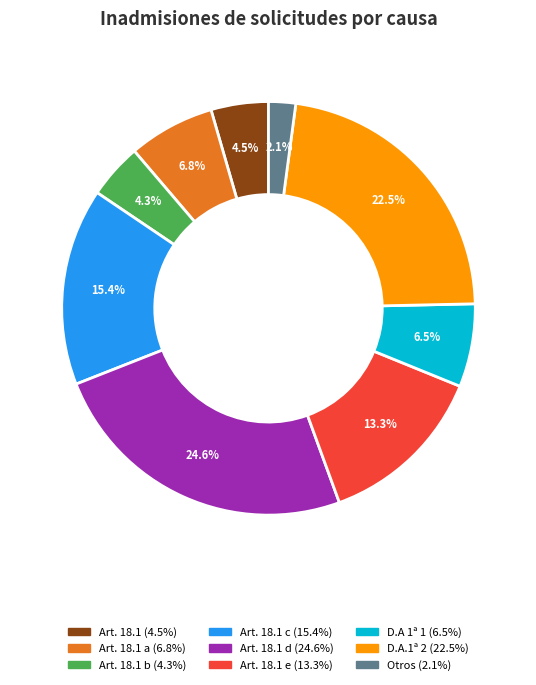

Does any single category account for the majority?

No